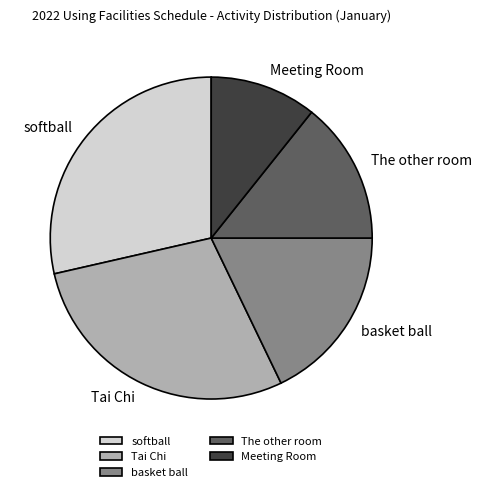

Is it true that basket ball is 28% of the pie?

False